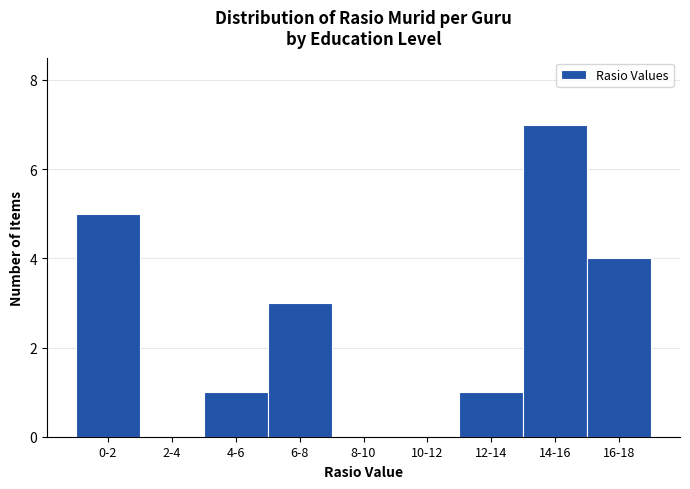

Reading left to right, extract all data points from this chart.

0-2=5	2-4=0	4-6=1	6-8=3	8-10=0	10-12=0	12-14=1	14-16=7	16-18=4